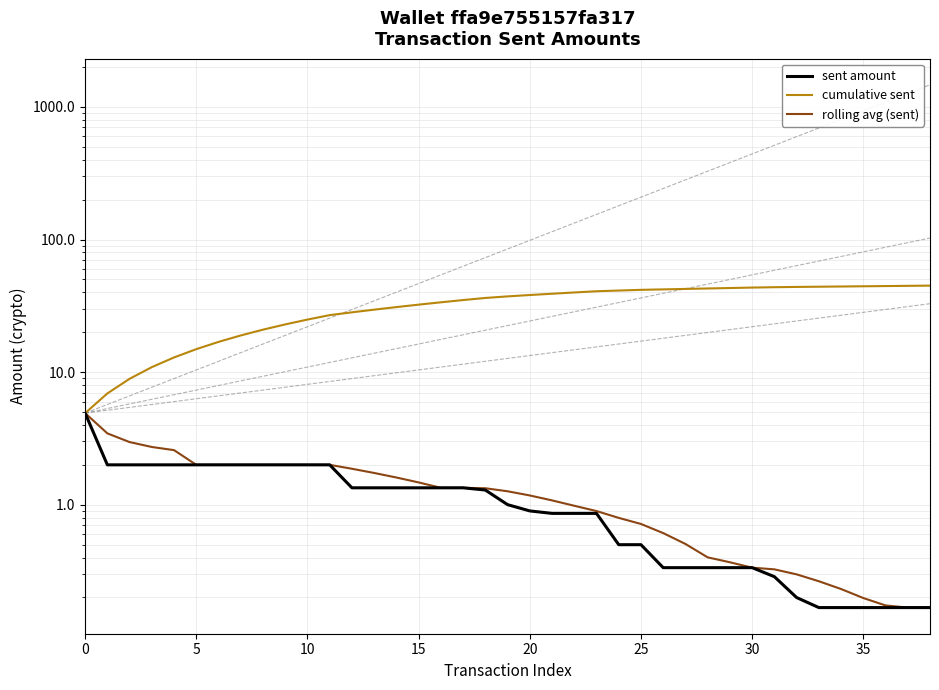

Which category has the highest value across all series?

38